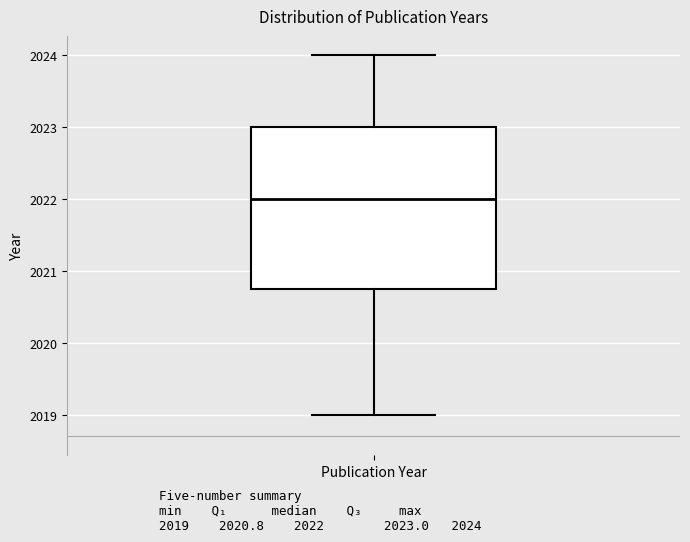

Where is the upper edge of the box for Publication Year on the y-axis? The values are not printed on the chart, so give them approximately, as read against the axis.

2023.0